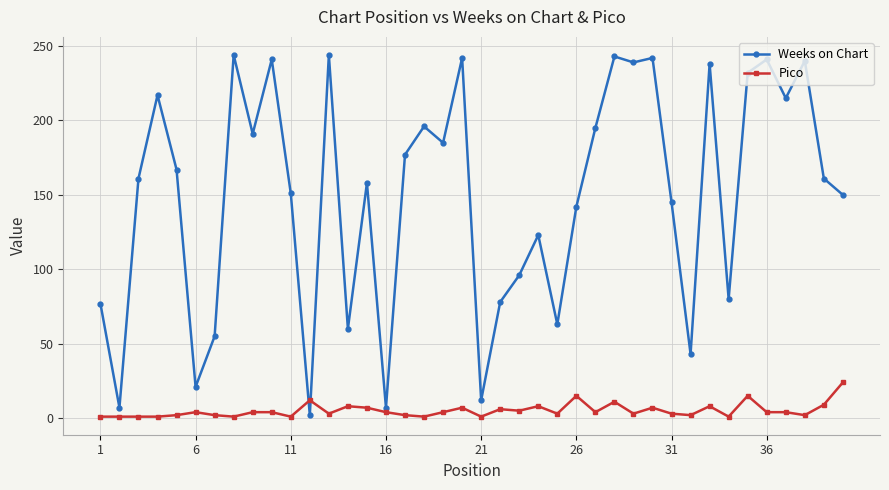

What is the value of the Weeks on Chart point at the 31st from the left?

145